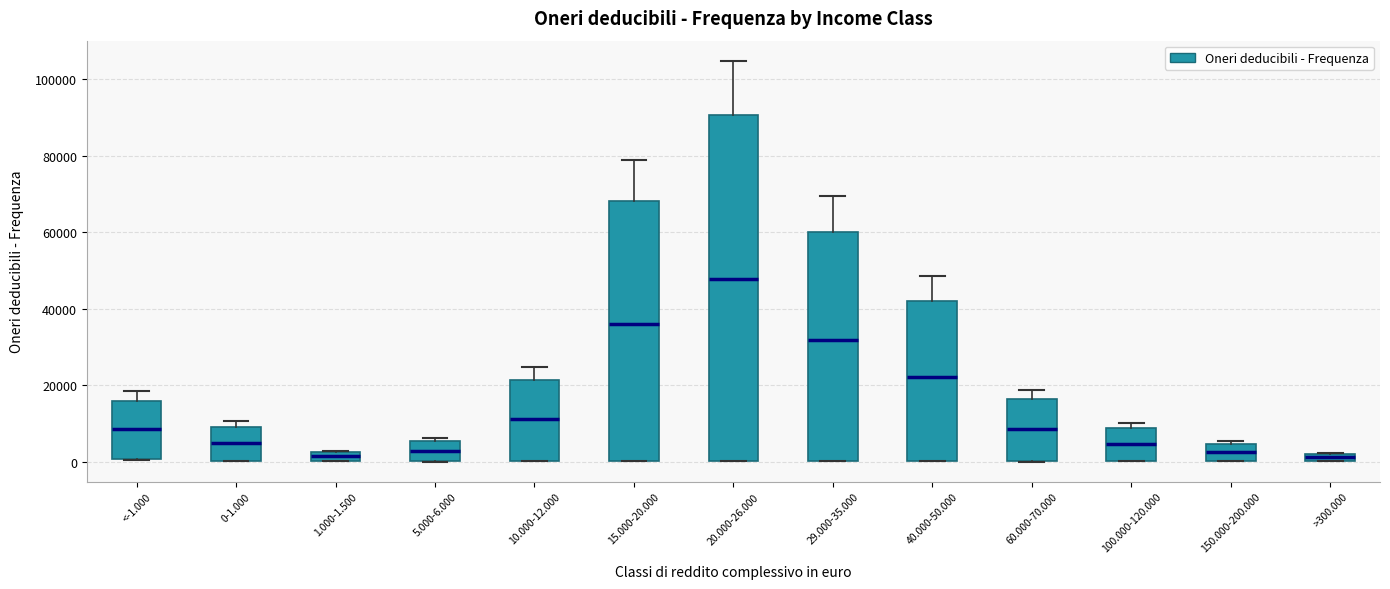

Comparing the boxes themselves (not the whiskers), which one is the tallest?

20.000-26.000